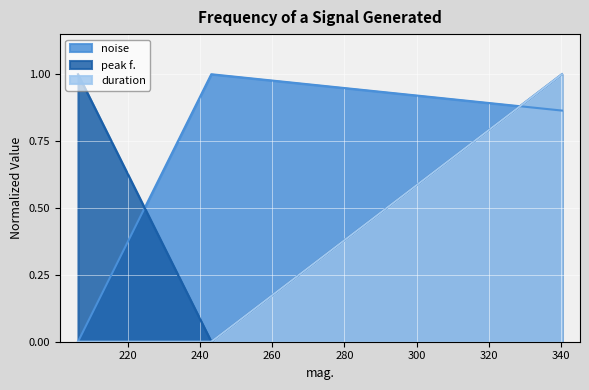

What is the total value across all series at 206.28?

1.0